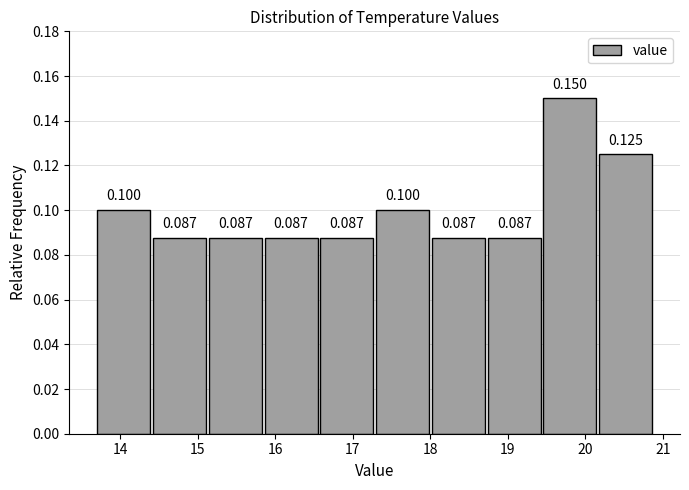

Reading left to right, transcribe this chart: for each bar, give the range it covers on the x-axis and its height. The bar edges are not printed on the chart, so give them approximately, as read against the axis.

13.70 to 14.42: 0.100
14.42 to 15.14: 0.087
15.14 to 15.86: 0.087
15.86 to 16.58: 0.087
16.58 to 17.30: 0.087
17.30 to 18.02: 0.100
18.02 to 18.74: 0.087
18.74 to 19.46: 0.087
19.46 to 20.18: 0.150
20.18 to 20.90: 0.125